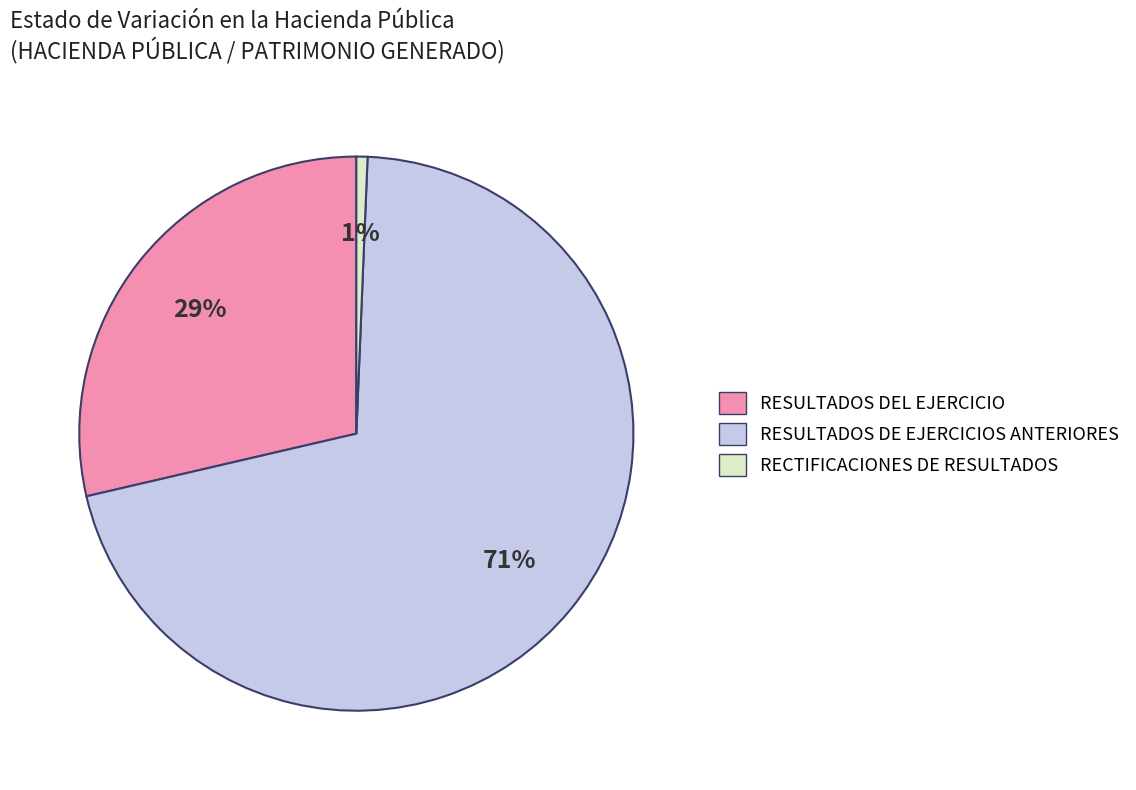

Which slice is the largest?

RESULTADOS DE EJERCICIOS ANTERIORES